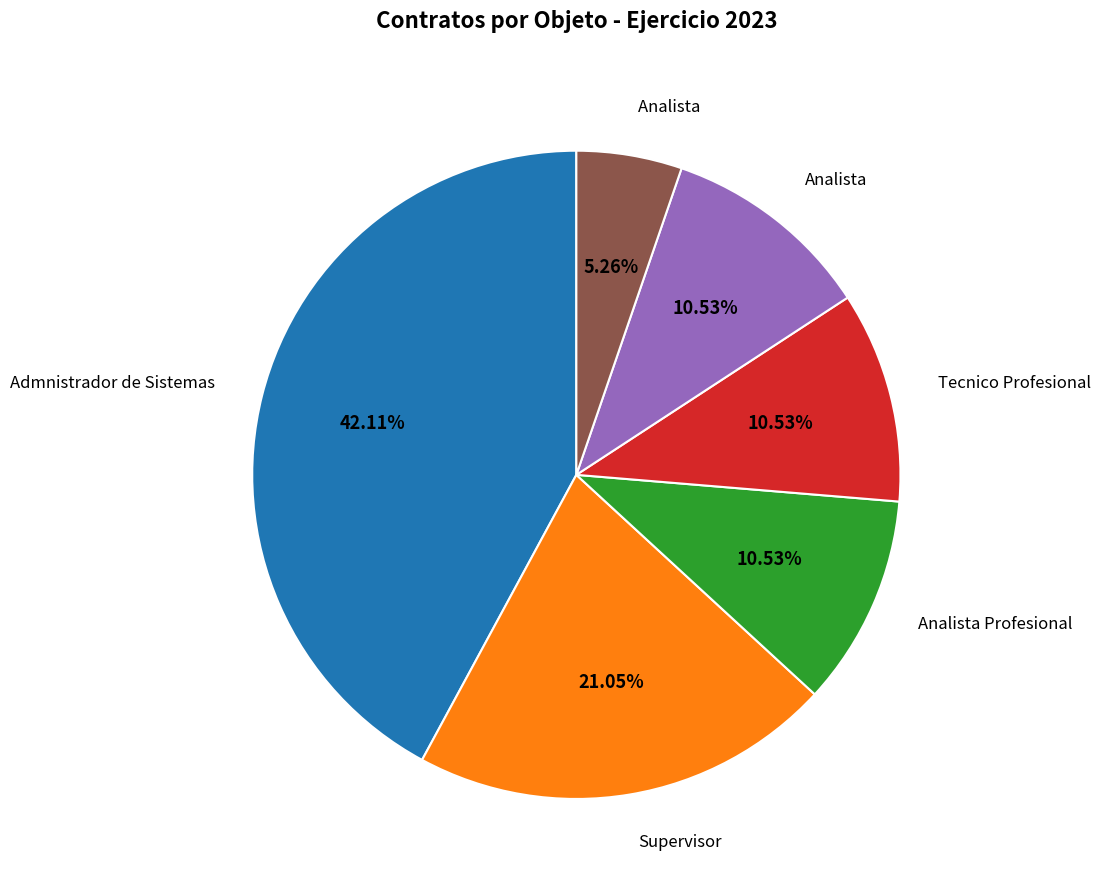

Is there any slice that represents more than half of the pie?

No